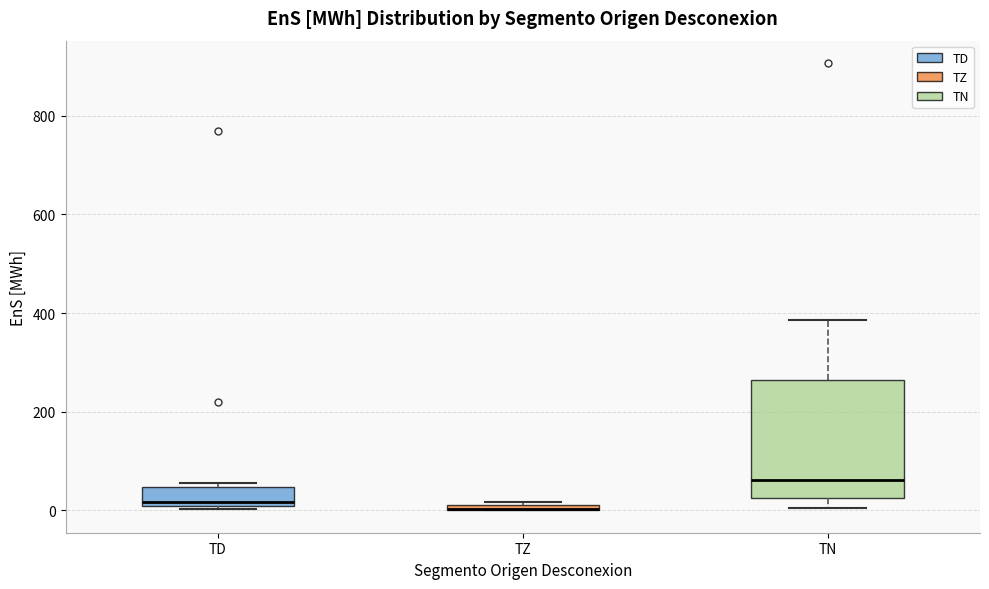

Comparing the boxes themselves (not the whiskers), which one is the tallest?

TN